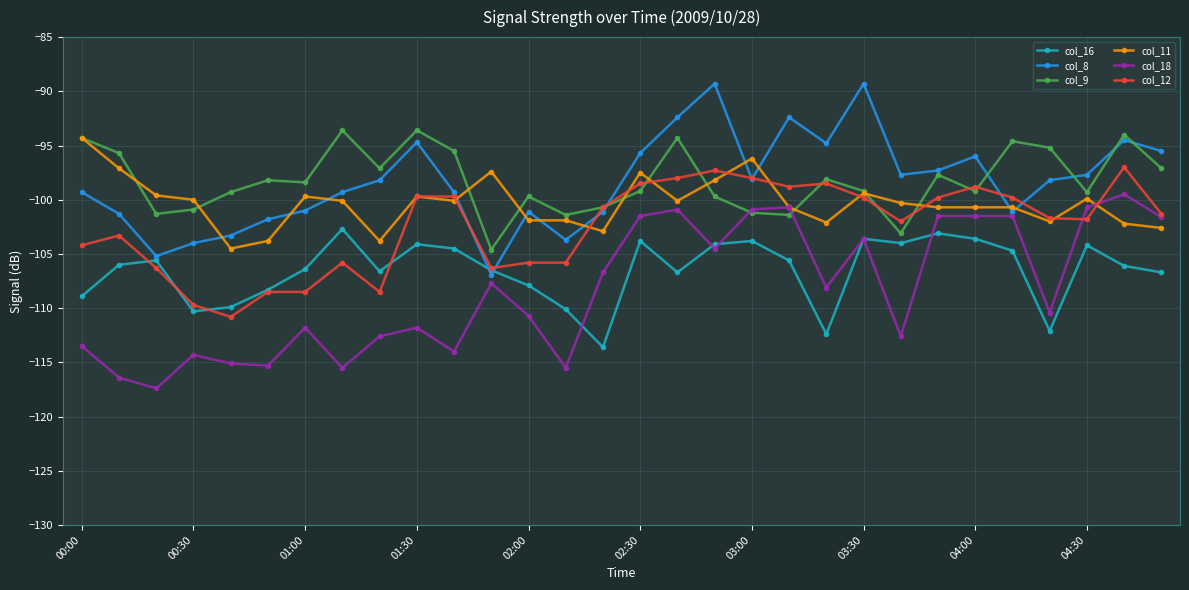

Count the number of data series in this chart.

6